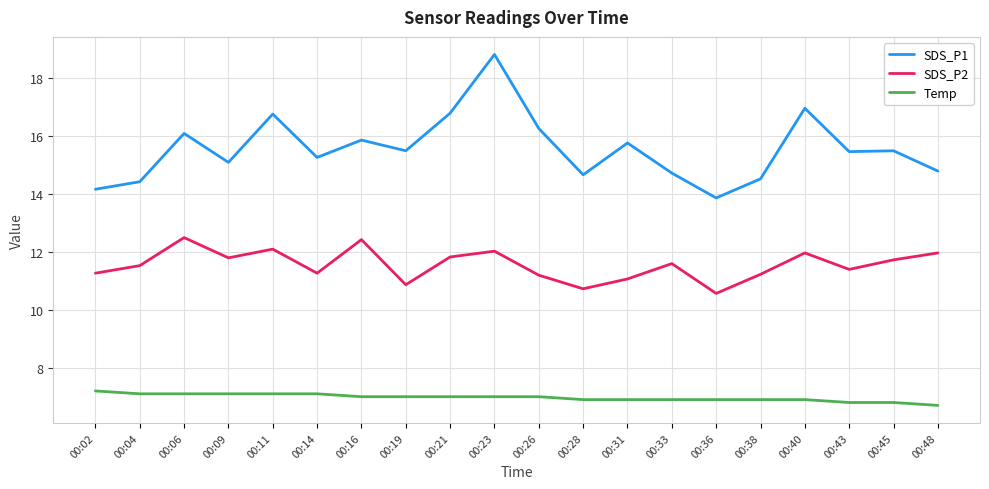

True or false: SDS_P2 has more than 1 points higher than both neighbors.

True